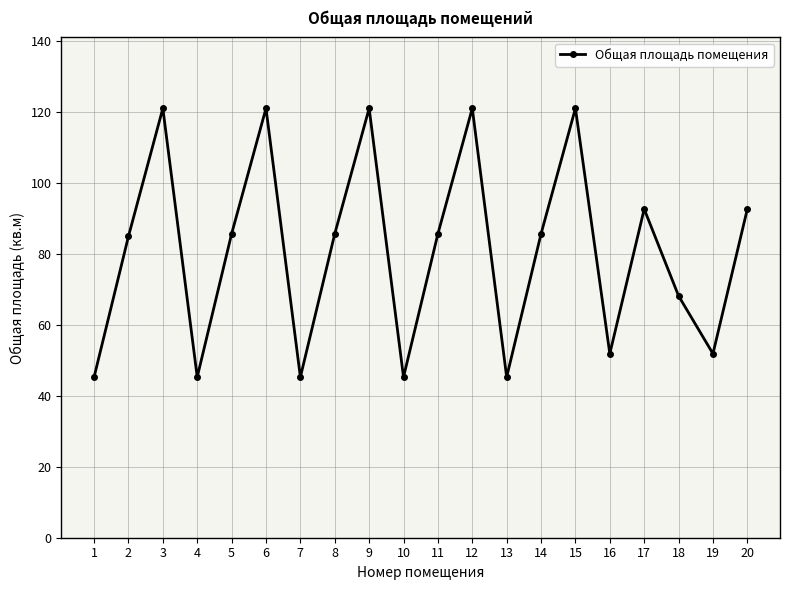

How many data points does each series have?

20